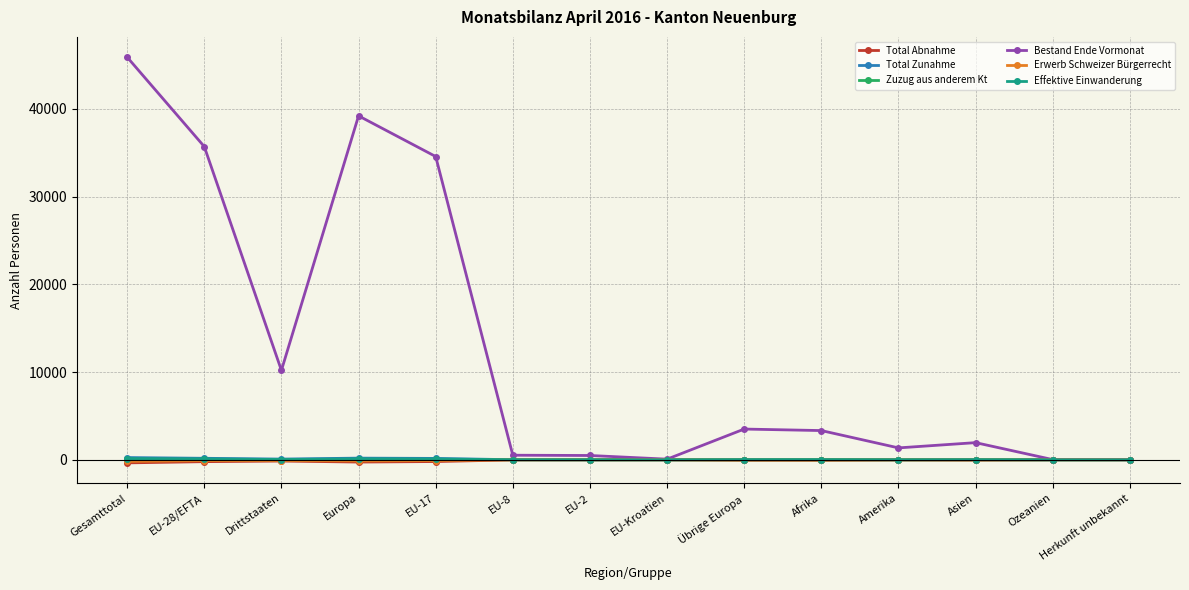

Where is the first local maximum for Bestand Ende Vormonat?

Europa